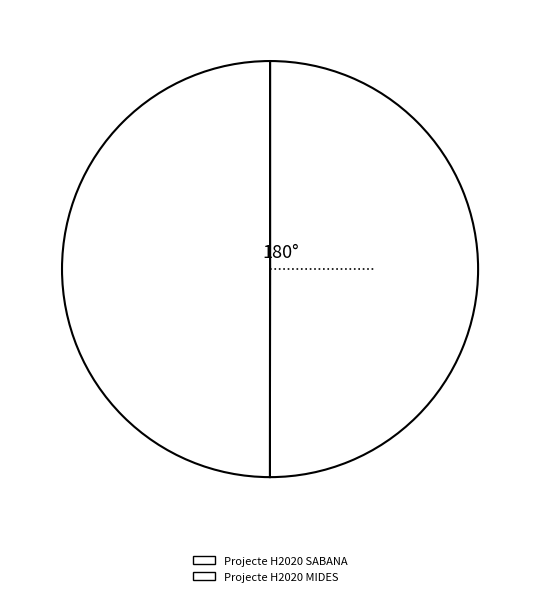

How many slices are in this pie chart?

2